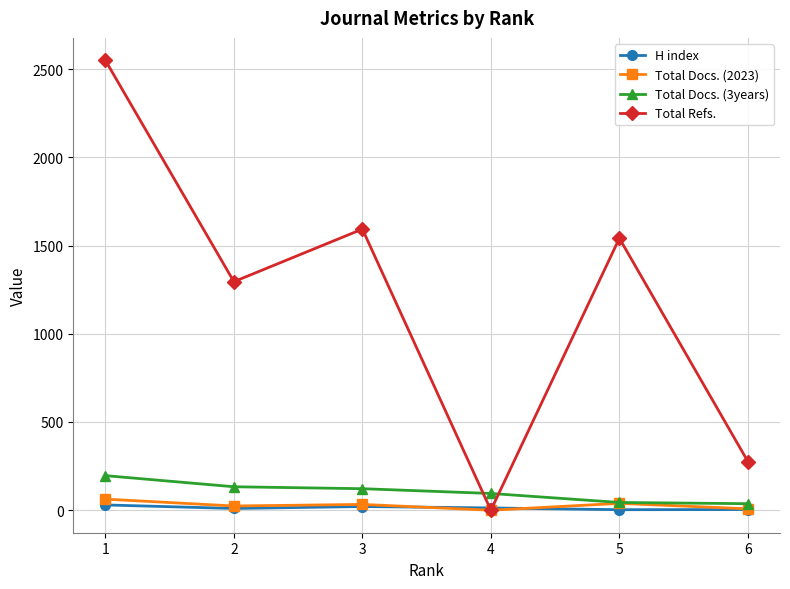

How many distinct data groups are displayed?

4